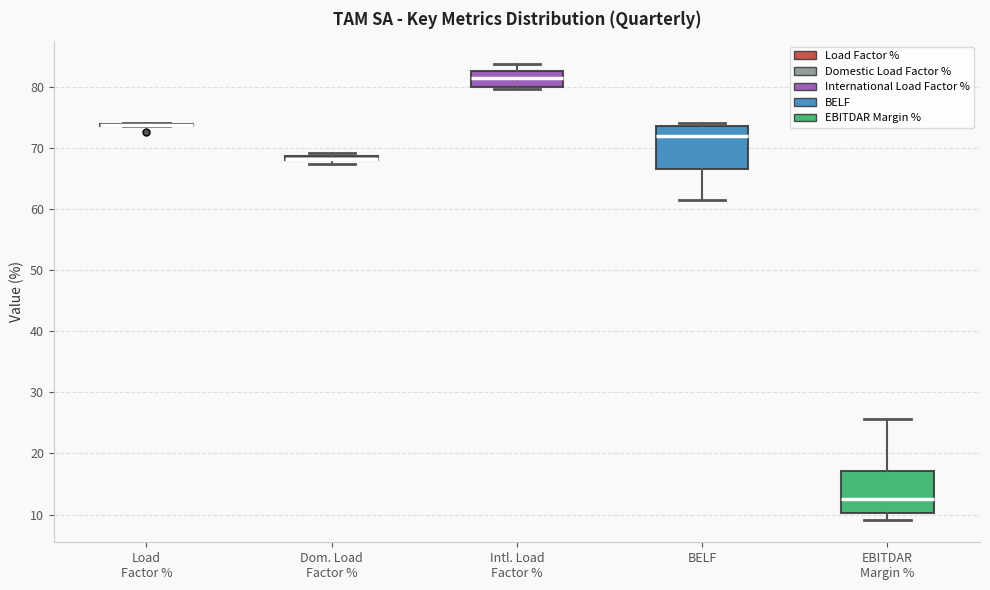

Where does the upper whisker of the box for EBITDAR Margin % end on the y-axis? The values are not printed on the chart, so give them approximately, as read against the axis.

26